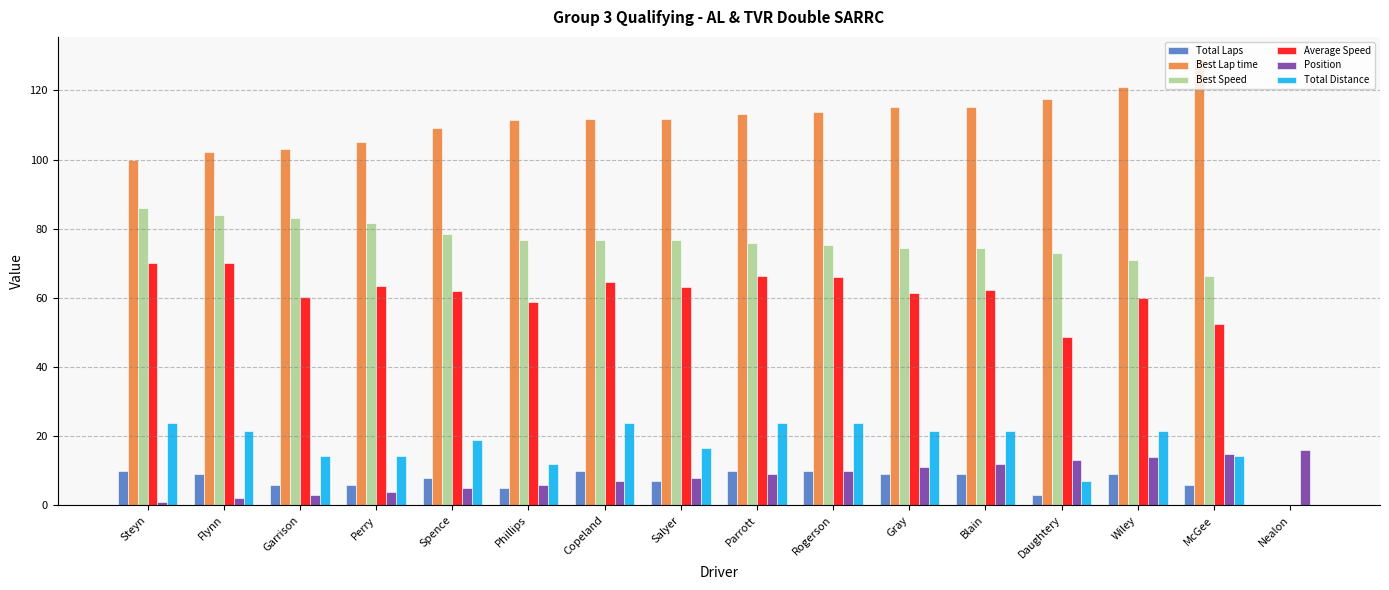

What is the sum of the Total Distance values at McGee and Spence?

33.3